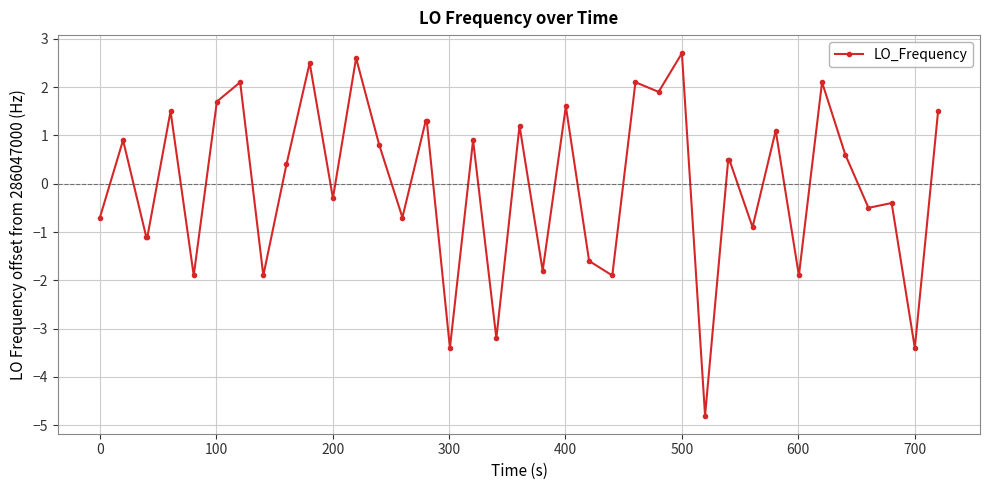

What is the value of the 3rd point from the left?

-1.1